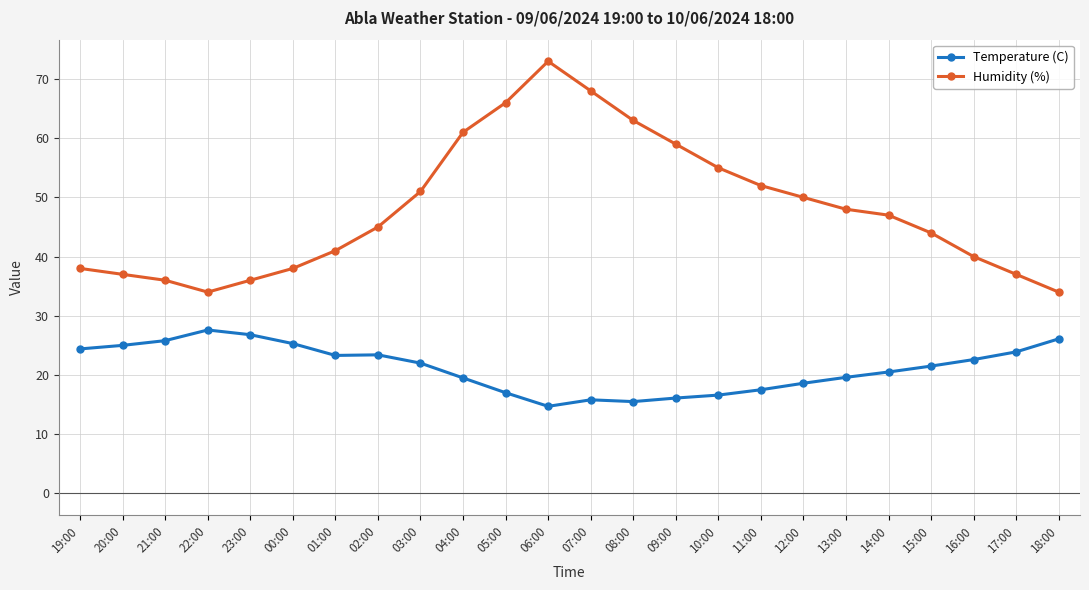

Rank the series by their maximum value, from lowest to highest.

Temperature (C), Humidity (%)